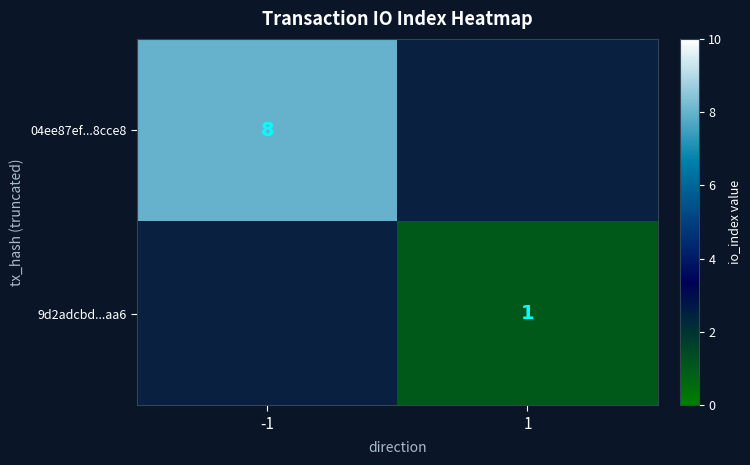

True or false: 04ee87ef...8cce8 has a value of 14 at -1.

False